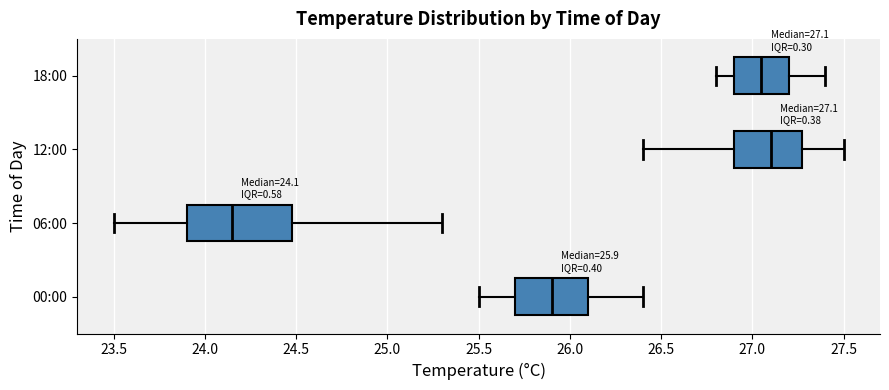

Which box's median line is the furthest to the left?

06:00